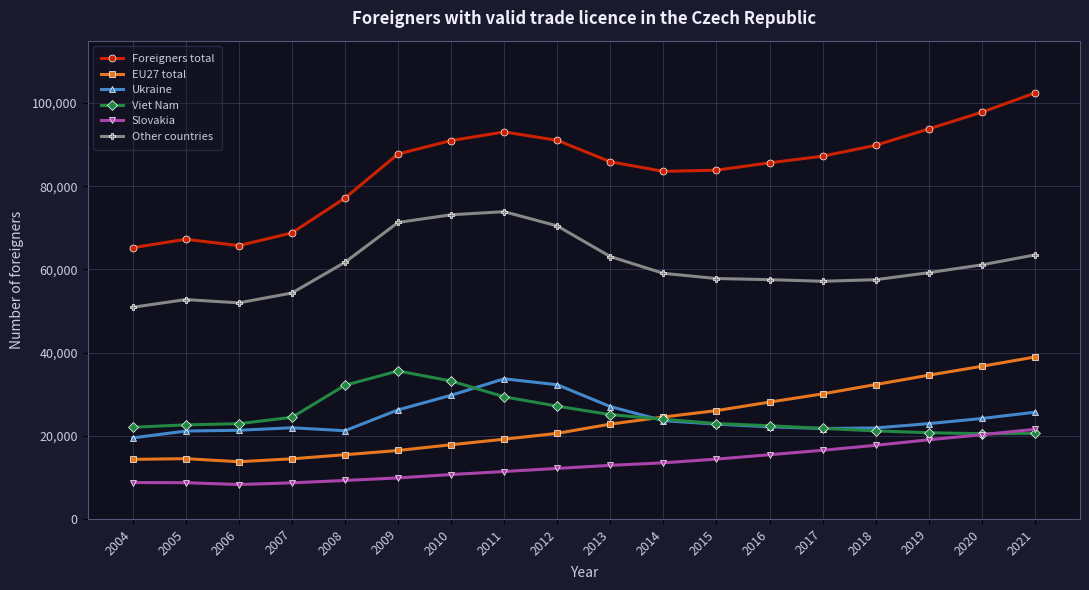

What is the difference between the maximum and minimum values in the Other countries series?

22990